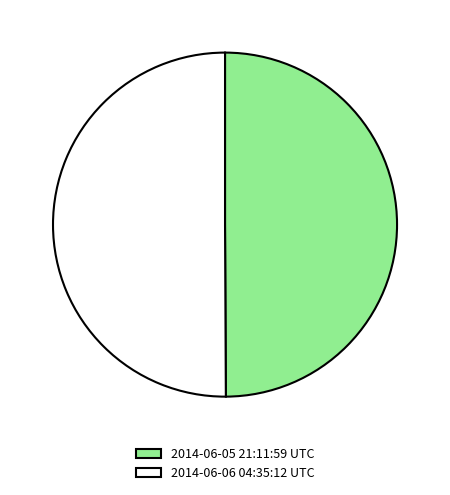

Is the sum of 2014-06-05 21:11:59 UTC and 2014-06-06 04:35:12 UTC greater than half?

Yes